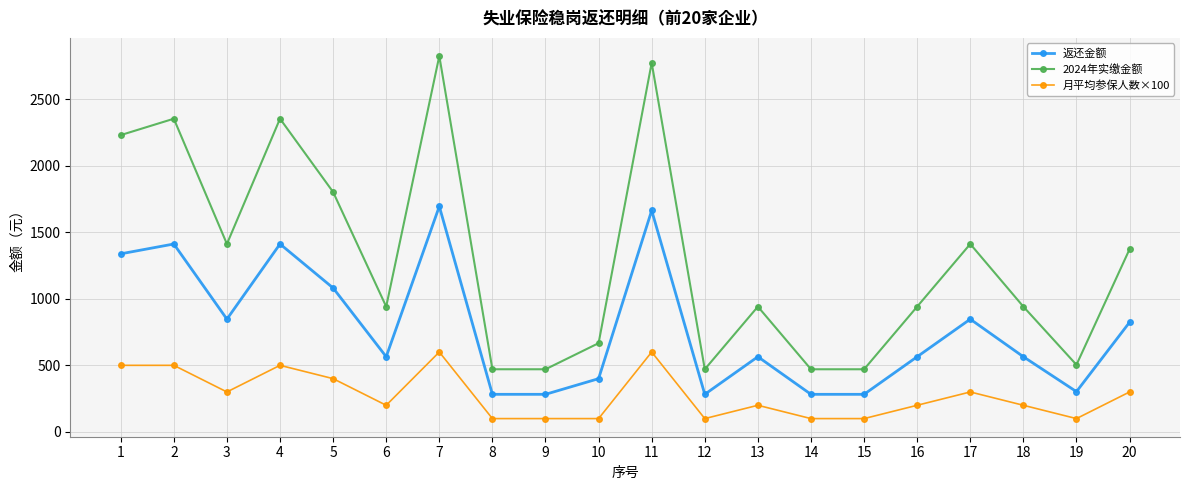

True or false: 2024年实缴金额 and 返还金额 intersect in this chart.

False